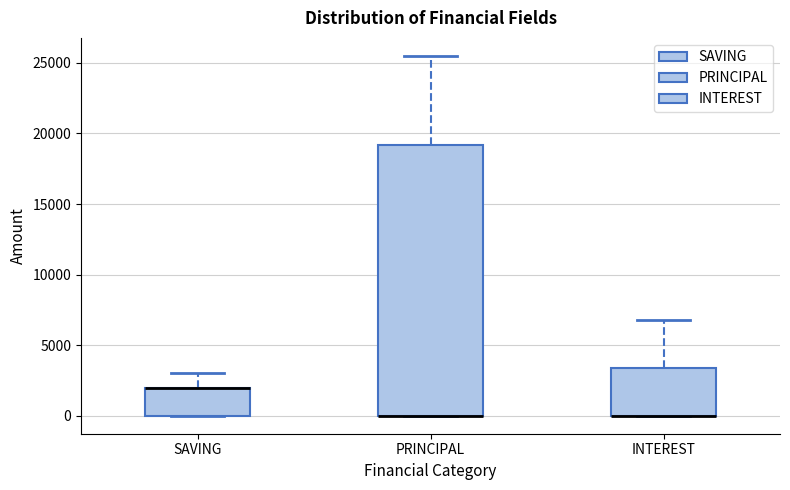

Where does the upper whisker of the box for INTEREST end on the y-axis? The values are not printed on the chart, so give them approximately, as read against the axis.

7000